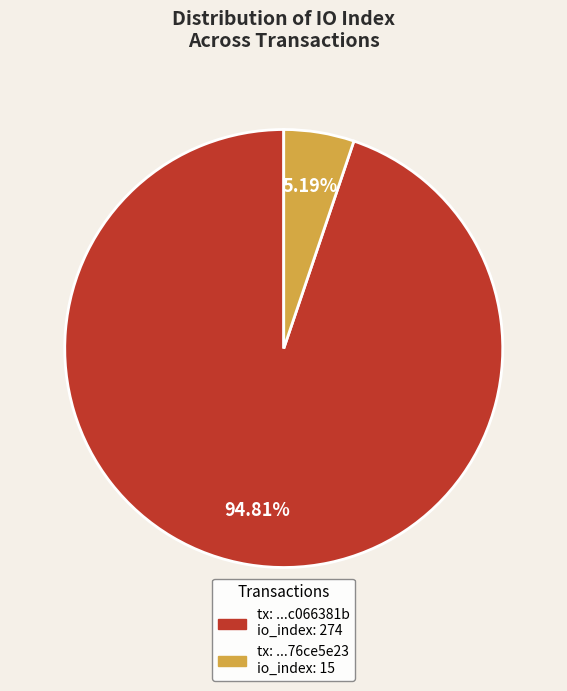

Is there a majority slice in this chart?

Yes